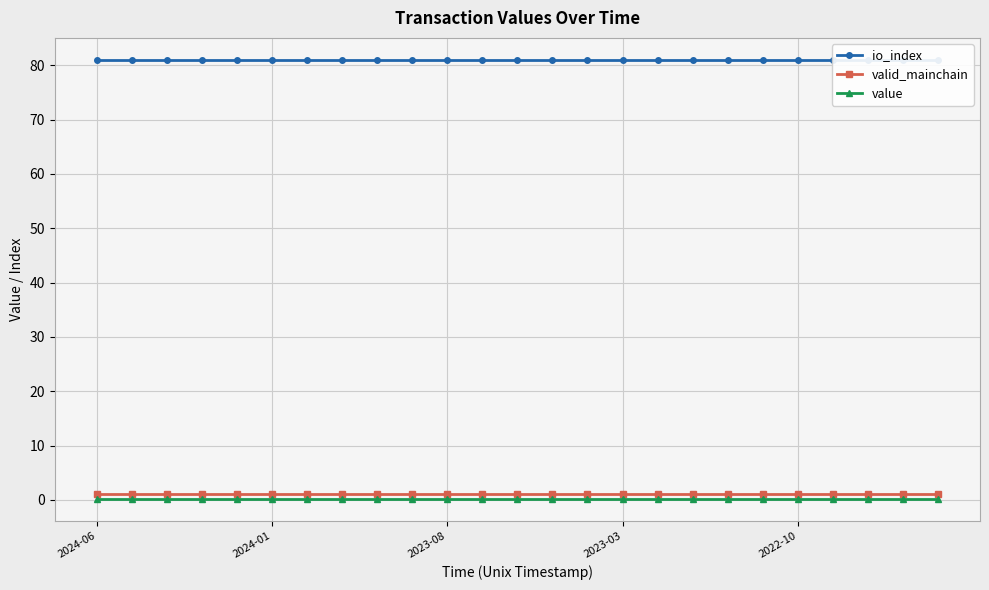

At how many categories does at least one series exceed 51?

25